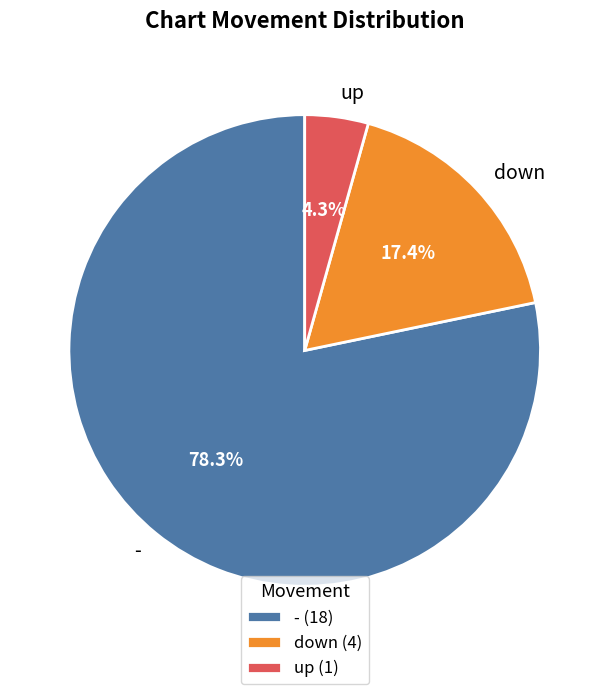

How many slices are in this pie chart?

3